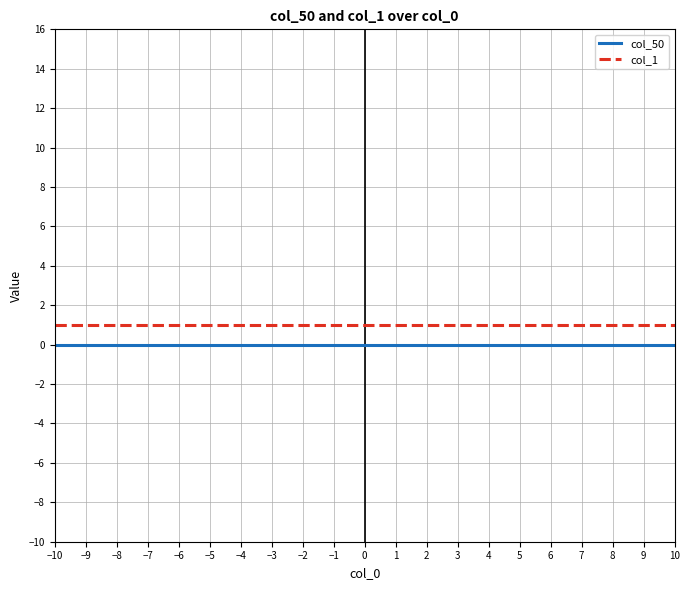

True or false: col_50 and col_1 cross at least once.

False